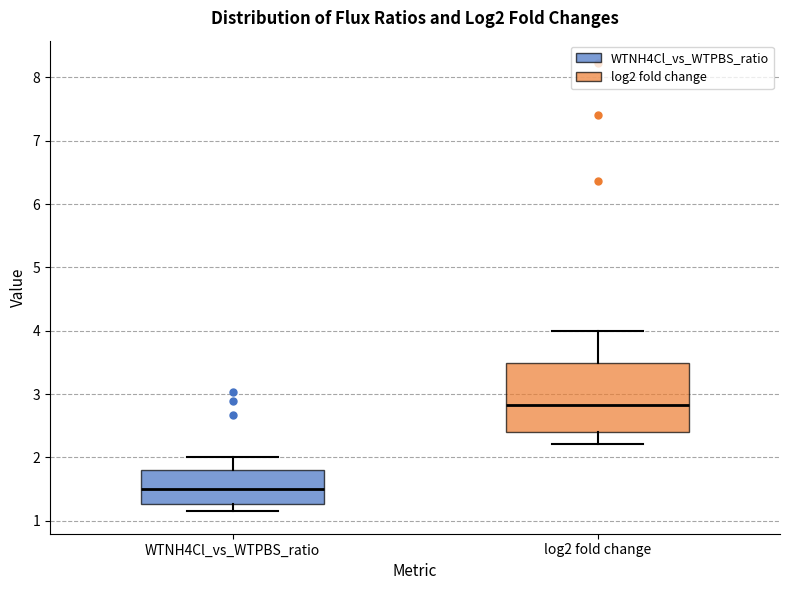

Which box is the tallest, from its lower edge to its upper edge?

log2 fold change